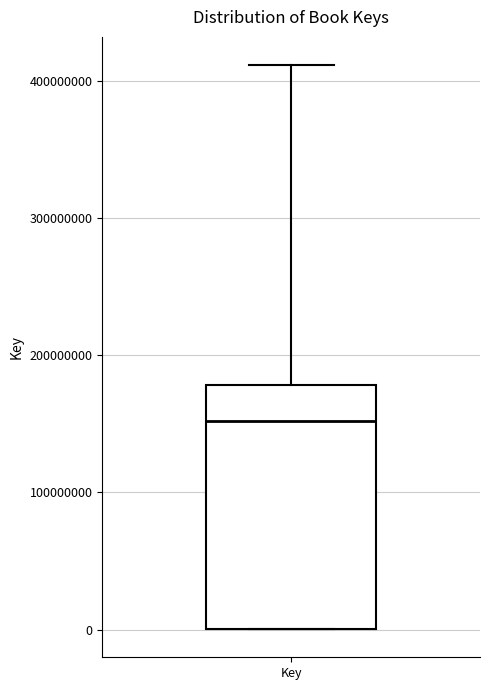

Read this box plot against the y-axis: the position of the median line, the range covered by the box, and the ends of both whiskers. The values are not printed on the chart, so give them approximately, as read against the axis.

median 150000000, box 0 to 180000000, whiskers 0 to 410000000